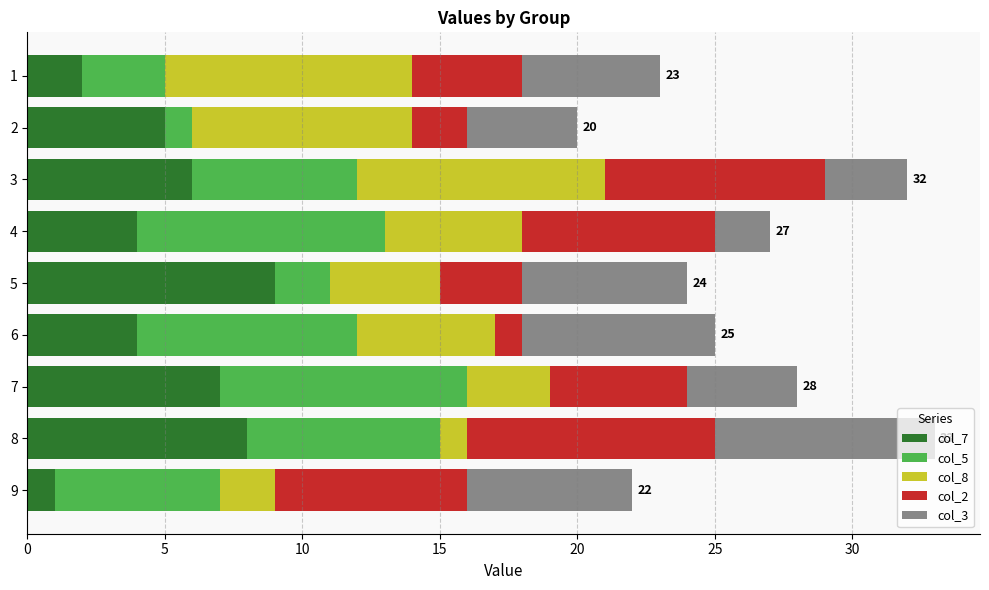

Is it true that col_7 equals 4 at 7?

False